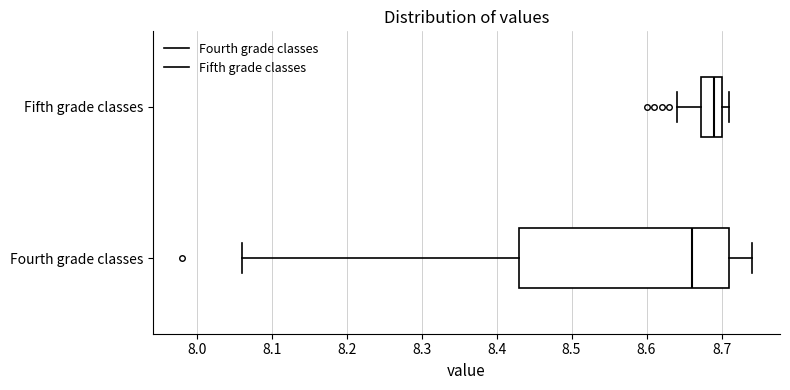

Reading bottom to top, transcribe this box plot: for each box, give where its median line is, the range the box spans, and where its two whiskers end, as read against the x-axis. The values are not printed on the chart, so give them approximately, as read against the axis.

Fourth grade classes: median 8.66, box 8.43 to 8.71, whiskers 8.06 to 8.74
Fifth grade classes: median 8.69, box 8.67 to 8.70, whiskers 8.64 to 8.71